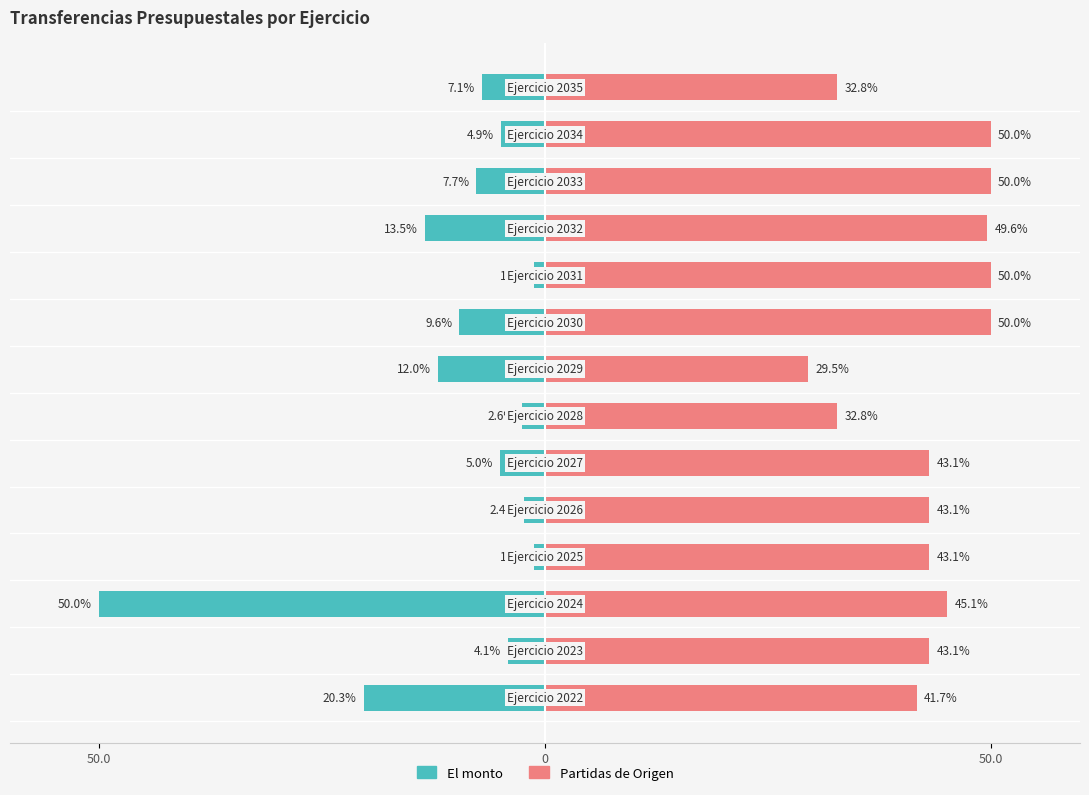

Which series has the widest spread of values?

El monto